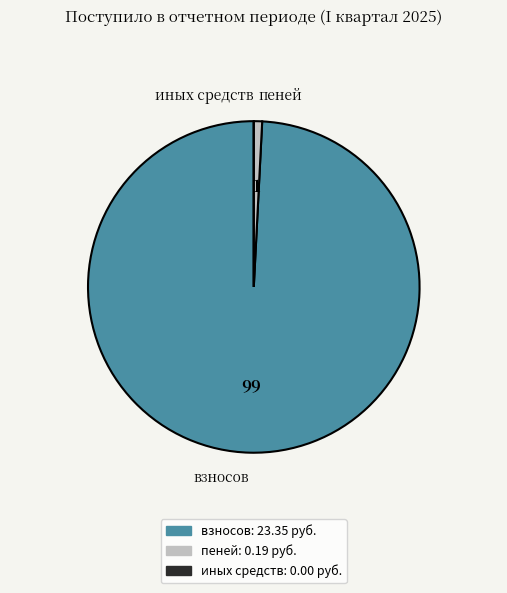

The взносов slice represents 89% of the pie. True or false?

False